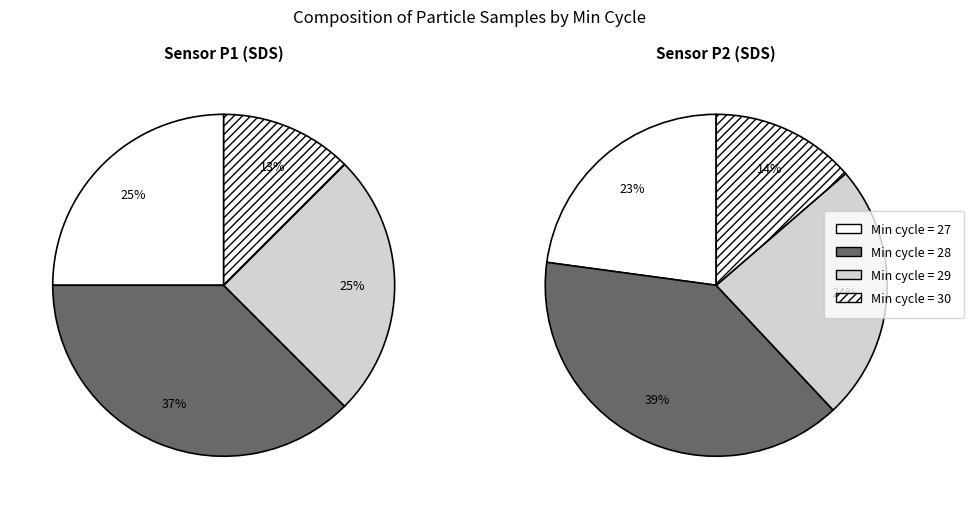

Is there a majority slice in this chart?

No